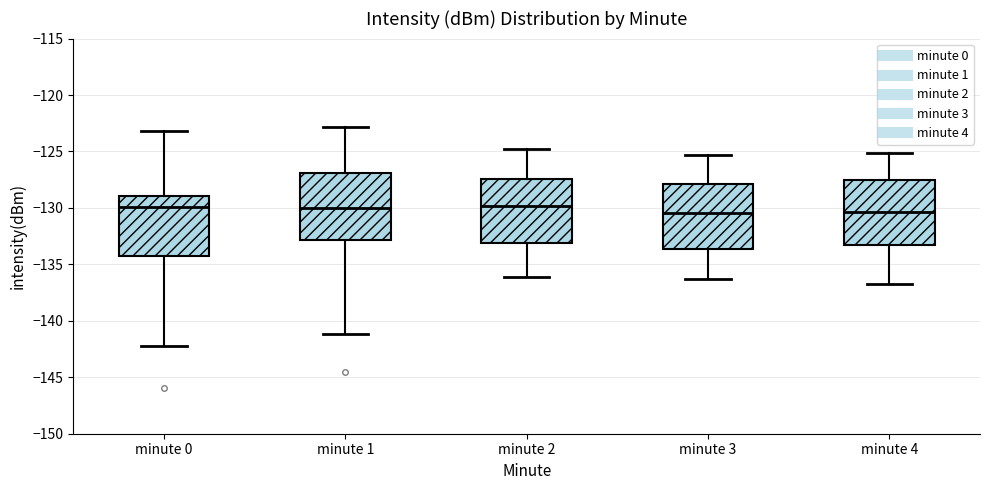

Reading left to right, read every box against the y-axis: the position of its median line, the range the box covers, and the ends of its whiskers. The values are not printed on the chart, so give them approximately, as read against the axis.

minute 0: median -130.0, box -134.5 to -129.0, whiskers -142.5 to -123.0
minute 1: median -130.0, box -133.0 to -127.0, whiskers -141.0 to -123.0
minute 2: median -130.0, box -133.0 to -127.5, whiskers -136.0 to -125.0
minute 3: median -130.5, box -133.5 to -128.0, whiskers -136.5 to -125.5
minute 4: median -130.5, box -133.5 to -127.5, whiskers -136.5 to -125.0